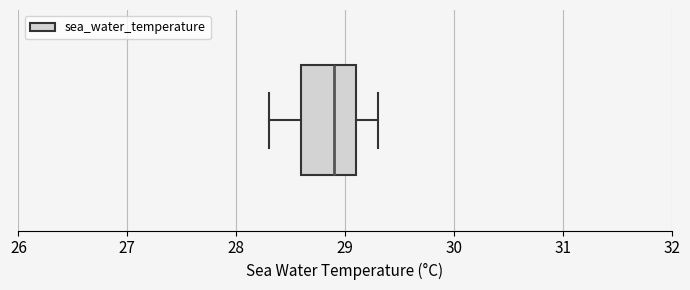

Where does the median line of the box sit on the x-axis? The values are not printed on the chart, so give them approximately, as read against the axis.

28.9